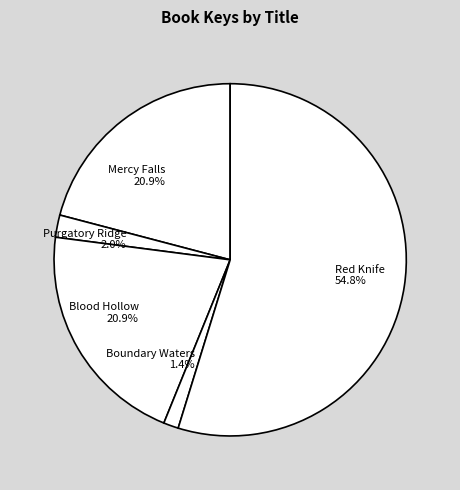

Count the number of slices in the pie.

5